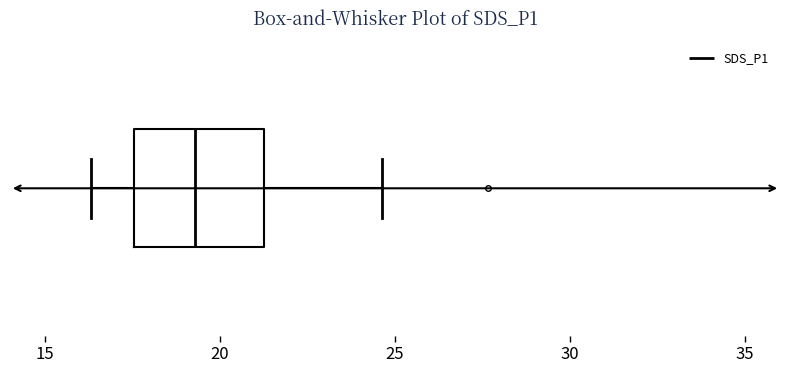

Transcribe this box plot: give where the median line is, the range the box spans, and where the two whiskers end, as read against the x-axis. The values are not printed on the chart, so give them approximately, as read against the axis.

median 19.5, box 17.5 to 21.5, whiskers 16.5 to 24.5